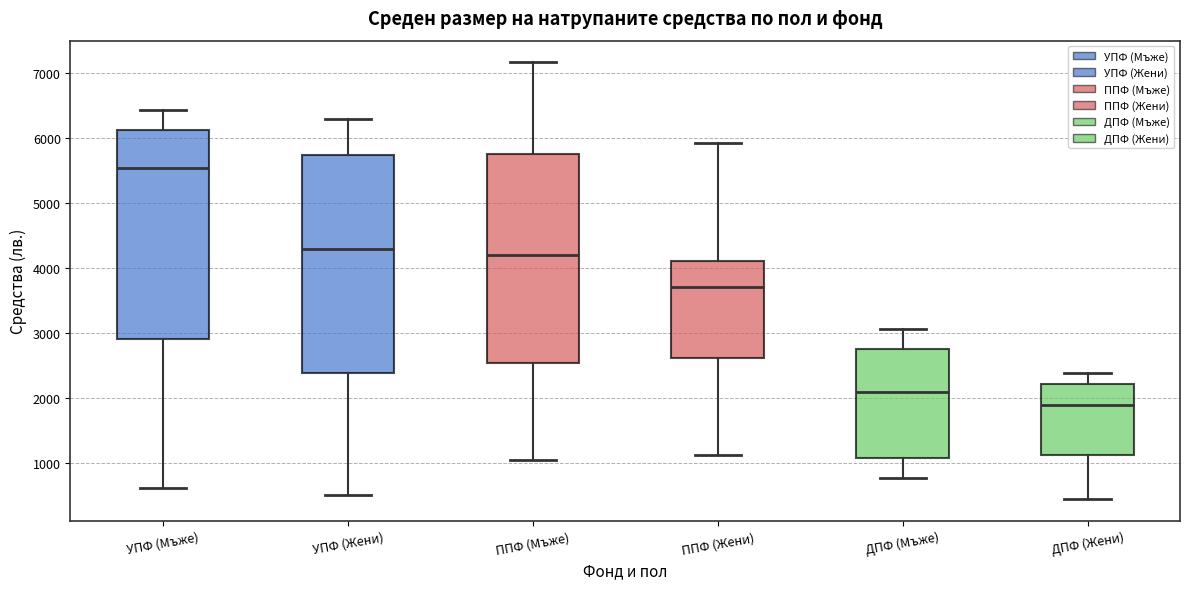

Reading left to right, read every box against the y-axis: the position of its median line, the range the box covers, and the ends of its whiskers. The values are not printed on the chart, so give them approximately, as read against the axis.

УПФ (Мъже): median 5500, box 2900 to 6100, whiskers 600 to 6400
УПФ (Жени): median 4300, box 2400 to 5700, whiskers 500 to 6300
ППФ (Мъже): median 4200, box 2500 to 5800, whiskers 1000 to 7200
ППФ (Жени): median 3700, box 2600 to 4100, whiskers 1100 to 5900
ДПФ (Мъже): median 2100, box 1100 to 2800, whiskers 800 to 3100
ДПФ (Жени): median 1900, box 1100 to 2200, whiskers 400 to 2400